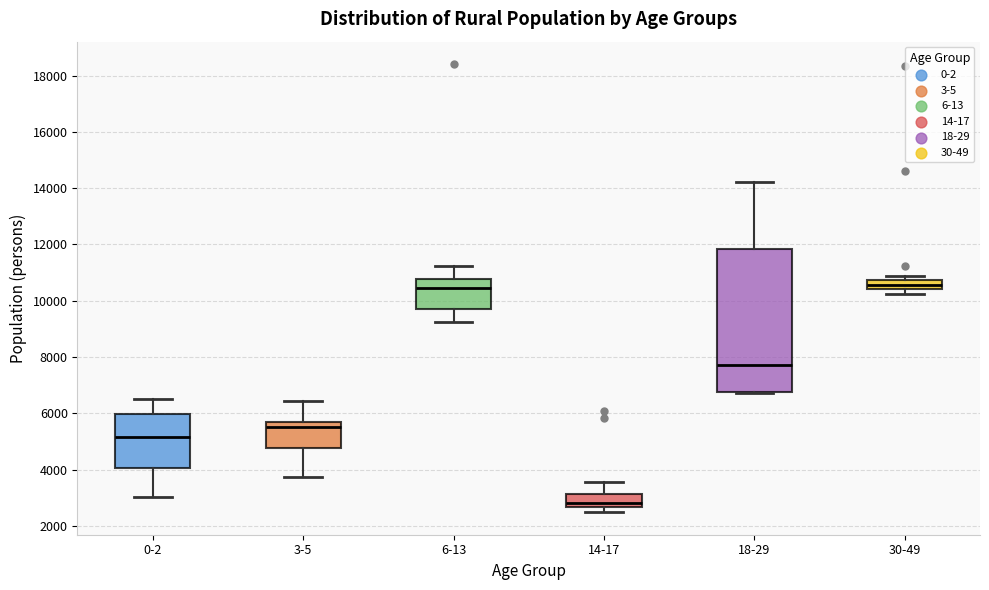

Where is the lower edge of the box for 3-5 on the y-axis? The values are not printed on the chart, so give them approximately, as read against the axis.

4800